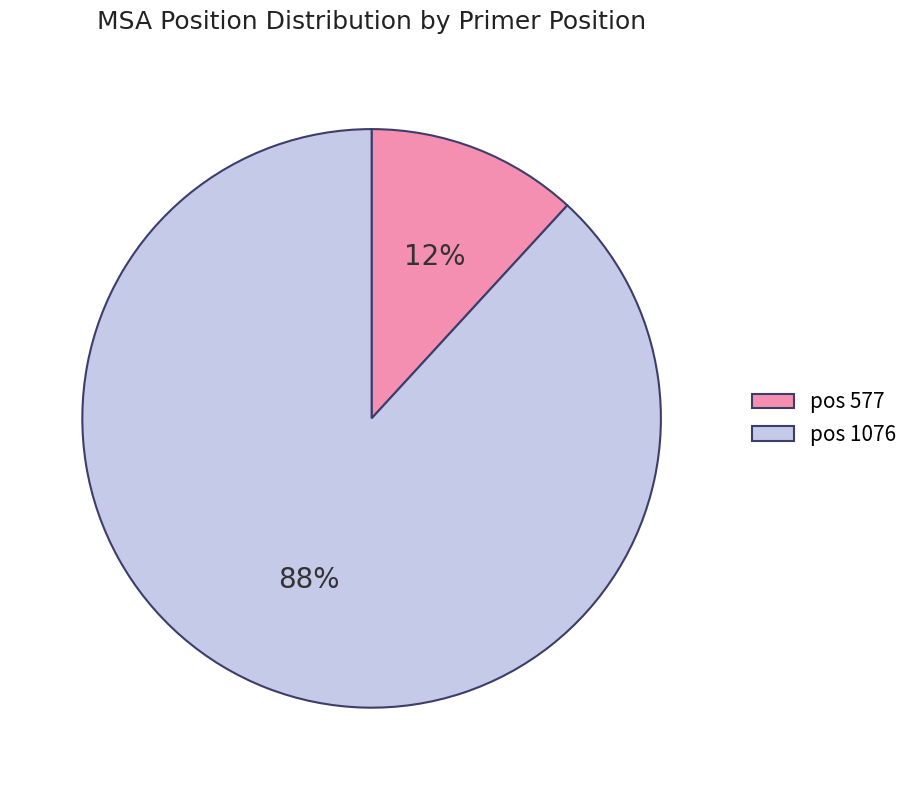

To the nearest percent, what is the average slice percentage?

50%